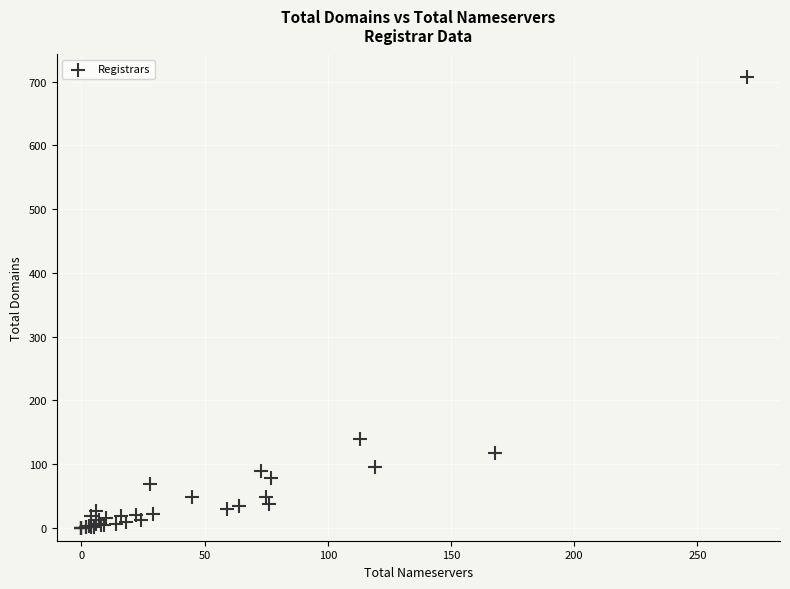

What Y value in the scatter plot is closest to 353?

140